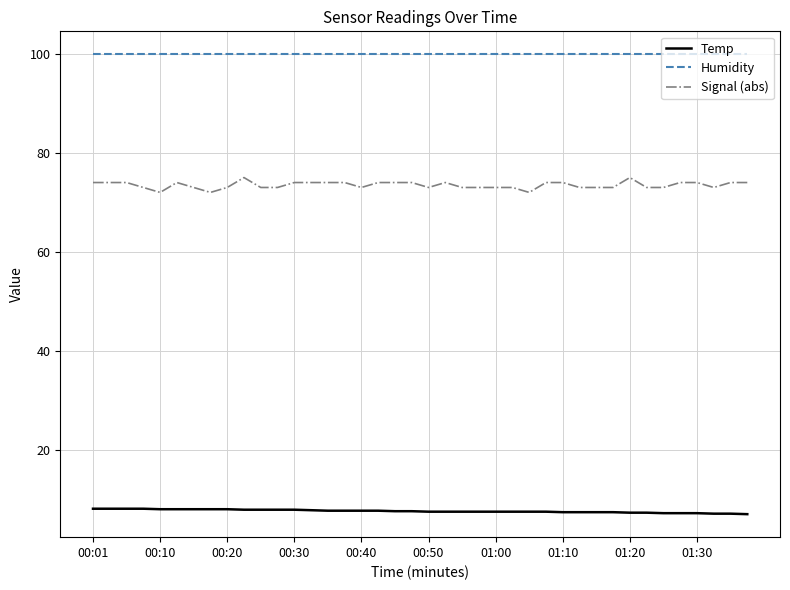

Which series has the largest total across all categories?

Humidity